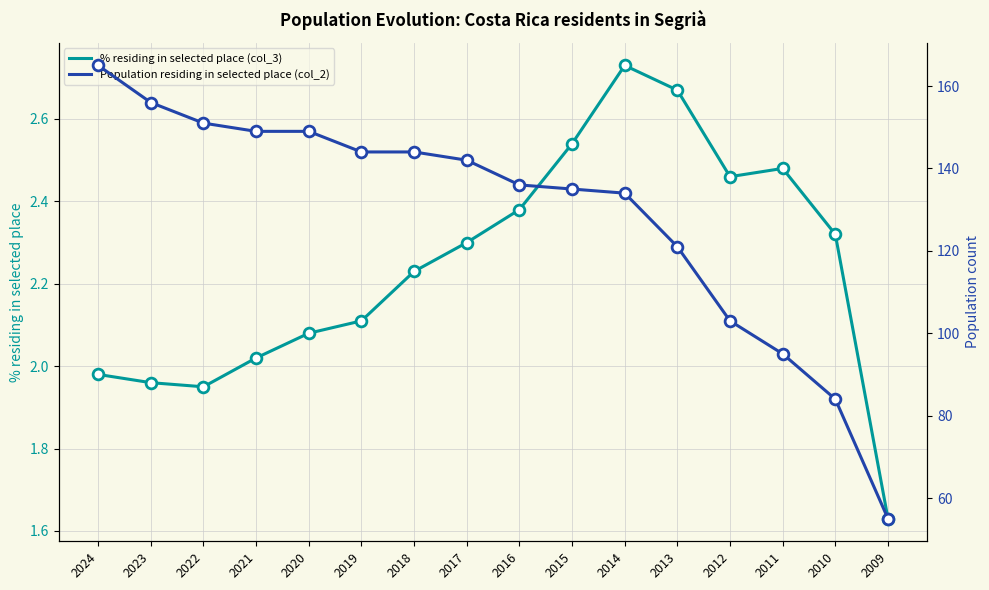

Which series reaches the maximum Y coordinate?

Population residing in selected place (col_2)